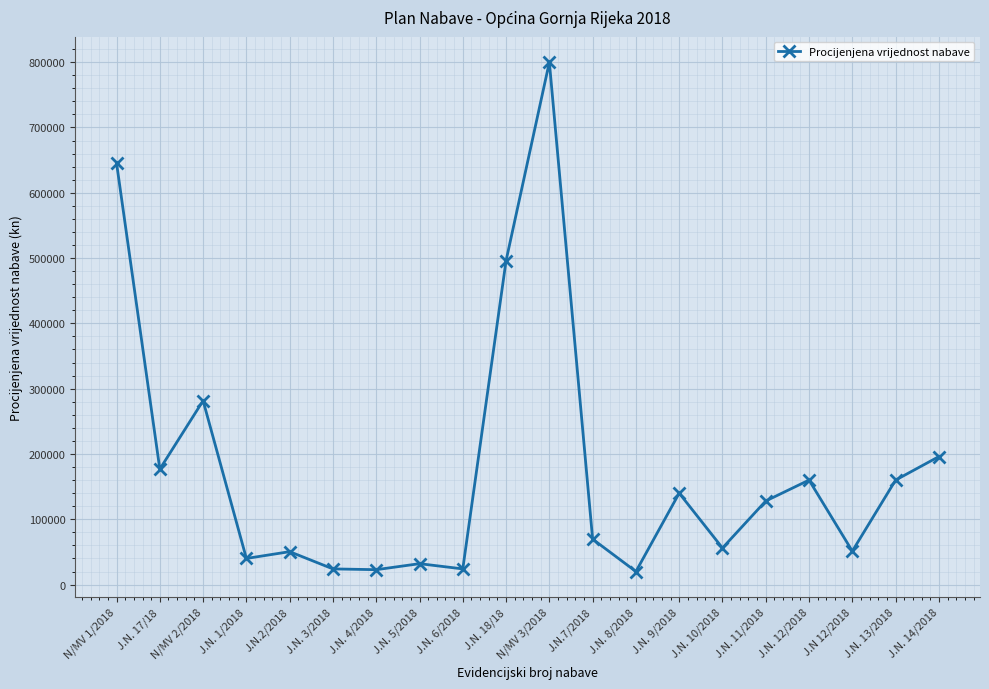

What is the difference between the values at J.N. 17/18 and J.N.7/2018?

107200